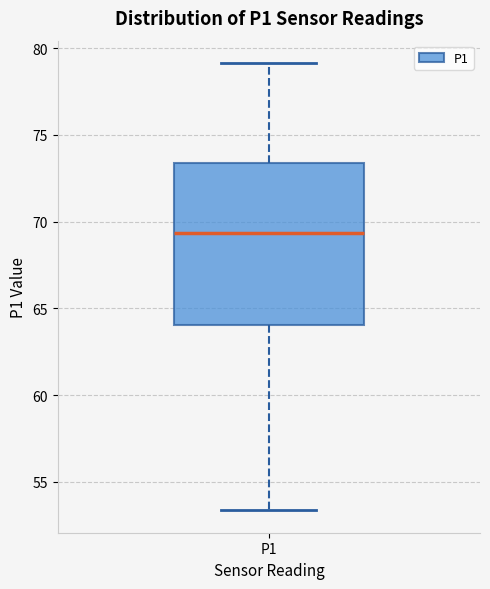

Transcribe this box plot: give where the median line is, the range the box spans, and where the two whiskers end, as read against the y-axis. The values are not printed on the chart, so give them approximately, as read against the axis.

median 69.5, box 64.0 to 73.5, whiskers 53.5 to 79.0